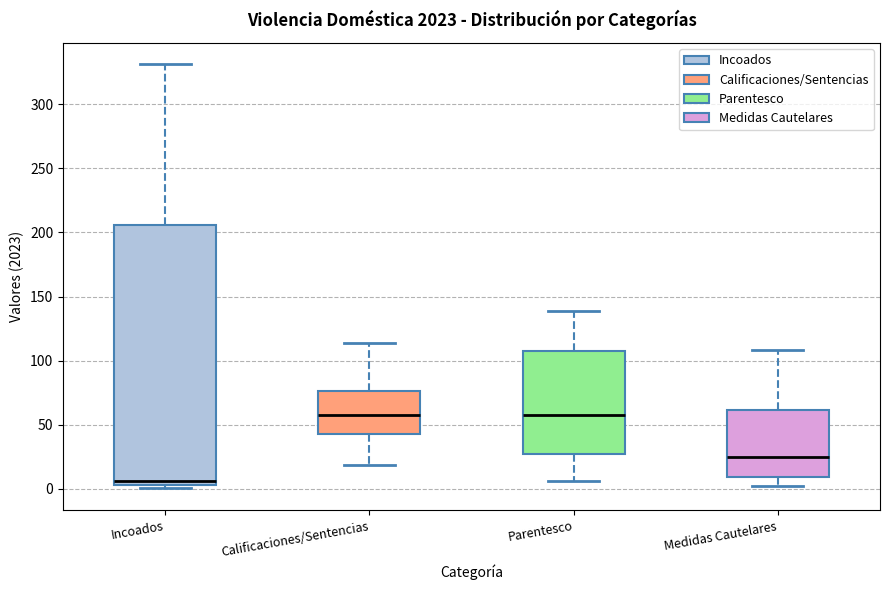

Reading left to right, read every box against the y-axis: the position of its median line, the range the box covers, and the ends of its whiskers. The values are not printed on the chart, so give them approximately, as read against the axis.

Incoados: median 5 (just above the box's lower edge), box 5 to 205, whiskers 0 to 330
Calificaciones/Sentencias: median 60, box 45 to 75, whiskers 20 to 115
Parentesco: median 60, box 30 to 110, whiskers 5 to 140
Medidas Cautelares: median 25, box 10 to 60, whiskers 0 to 110